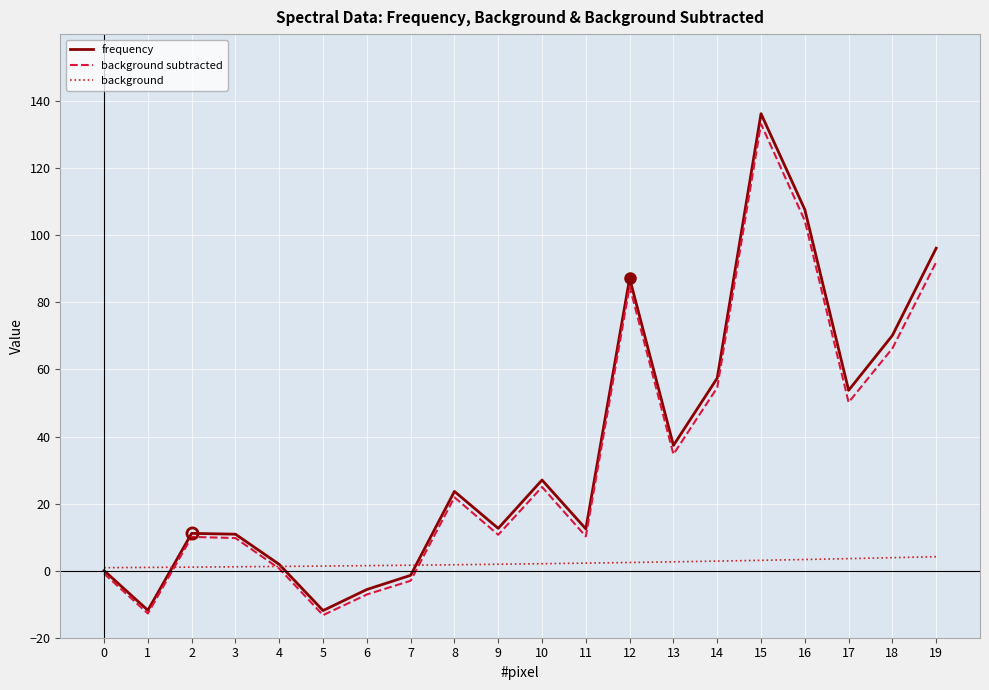

Which label corresponds to the largest value in the chart?

15